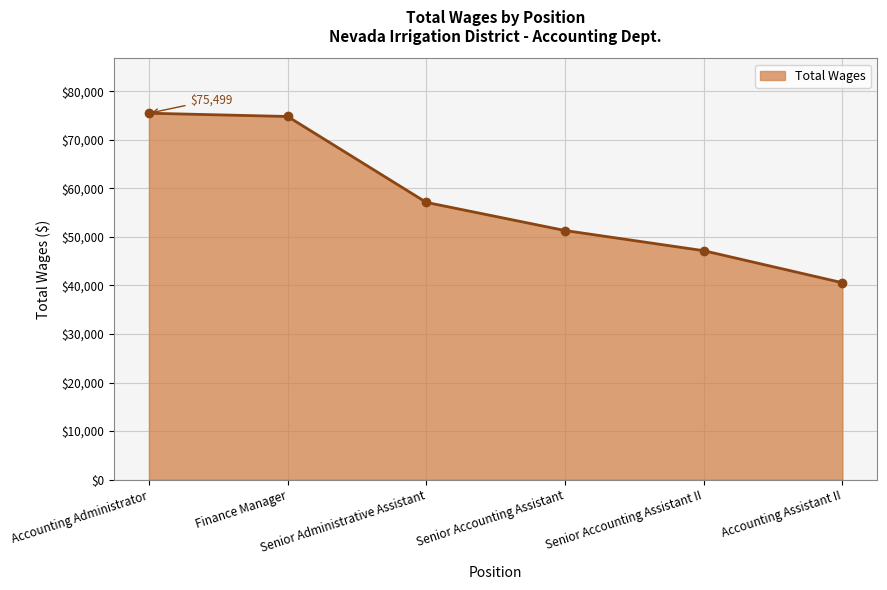

How many lines are shown in the chart?

1